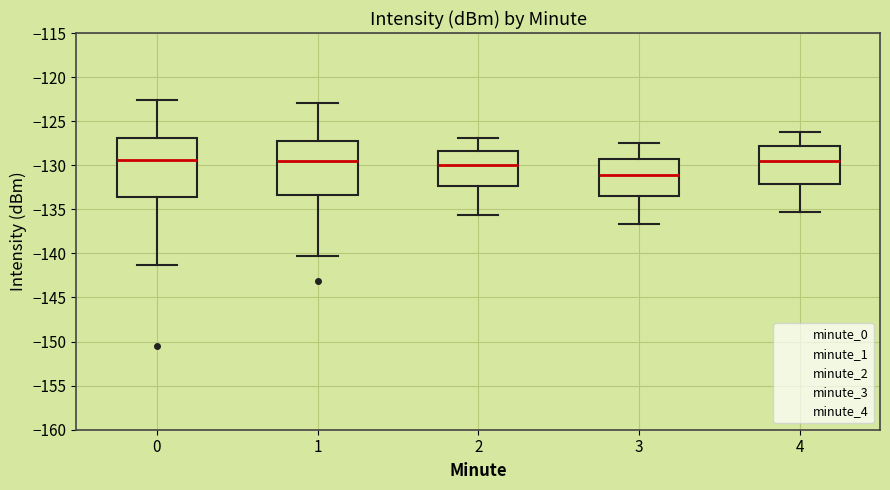

Where is the lower edge of the box at x = 4 on the y-axis? The values are not printed on the chart, so give them approximately, as read against the axis.

-132.0